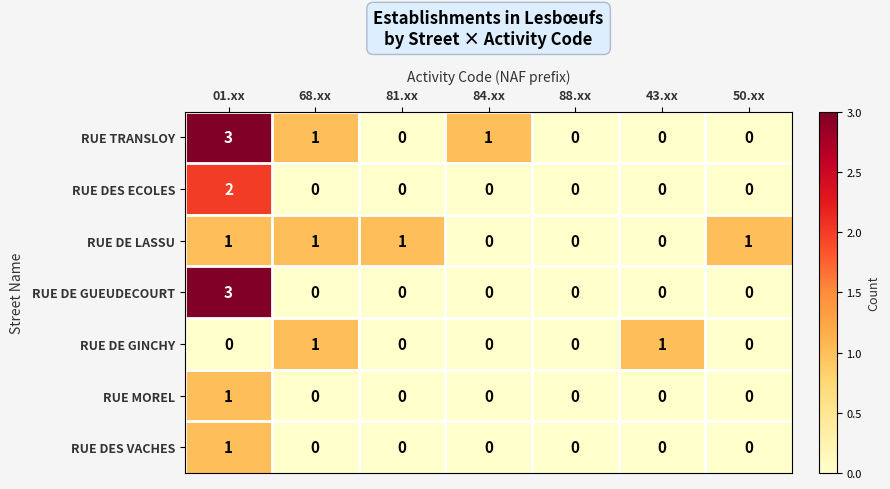

Which series has the largest total across all categories?

RUE TRANSLOY